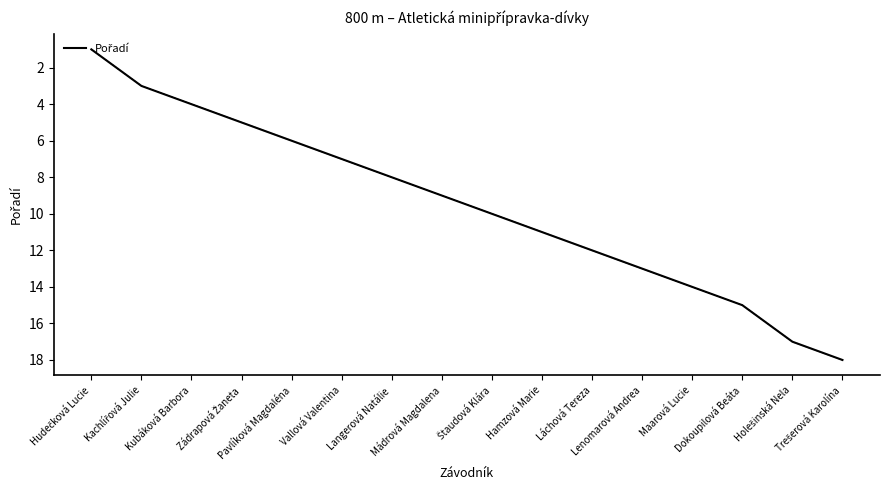

What is the maximum value shown in the chart?

18